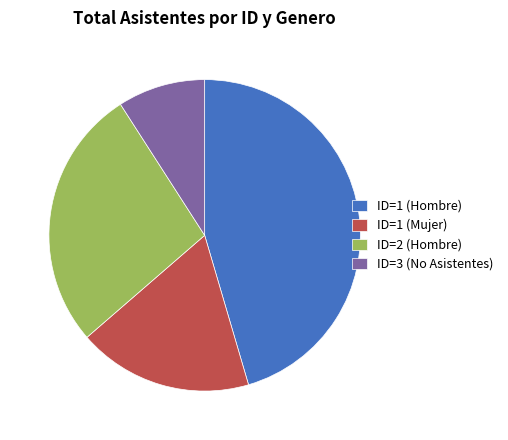

Combined, do ID=2 (Hombre) and ID=3 (No Asistentes) account for over 50%?

No